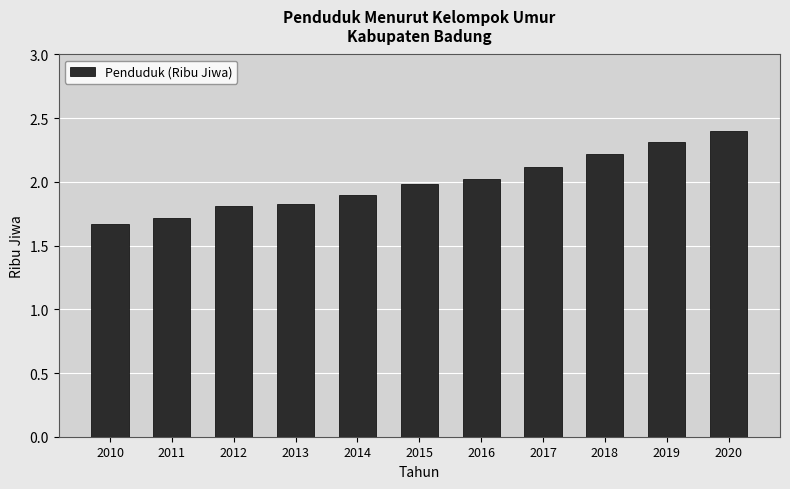

Approximately how many times larger is the value at 2010 compared to 2012?

0.9